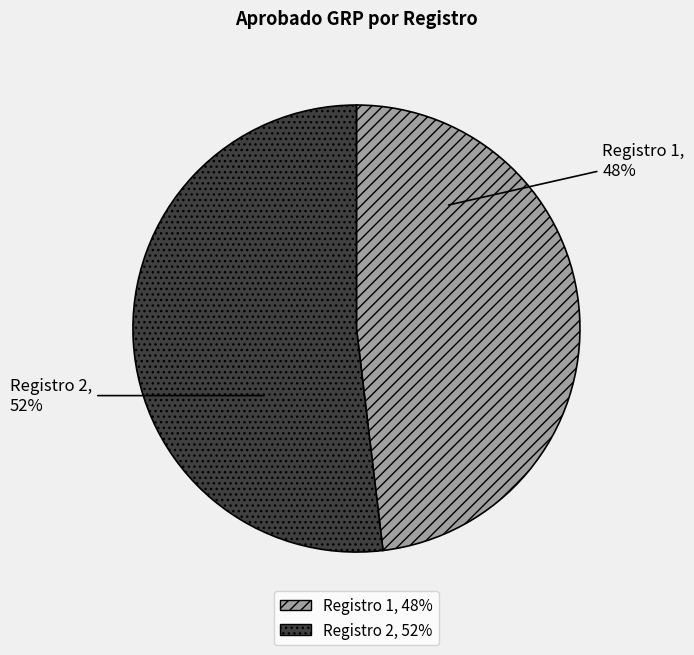

Which has a higher value, Registro 1, 48% or Registro 2, 52%?

Registro 2, 52%